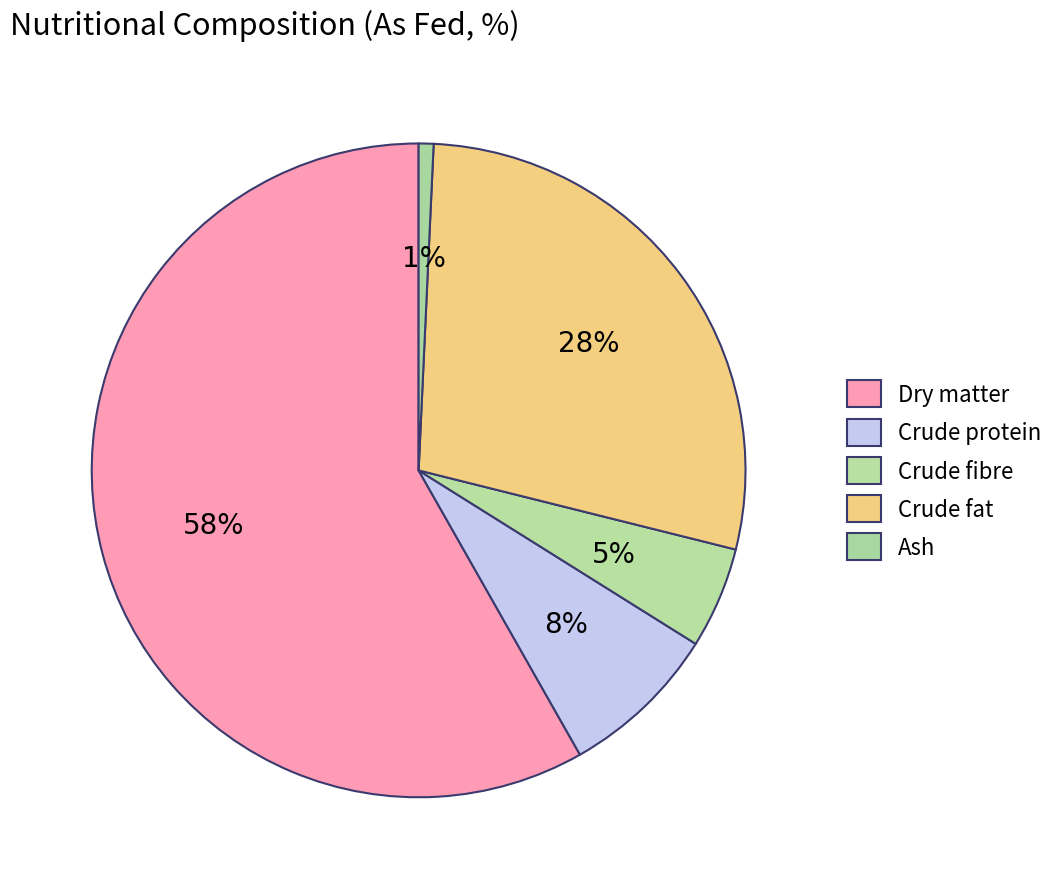

Is there a majority slice in this chart?

Yes